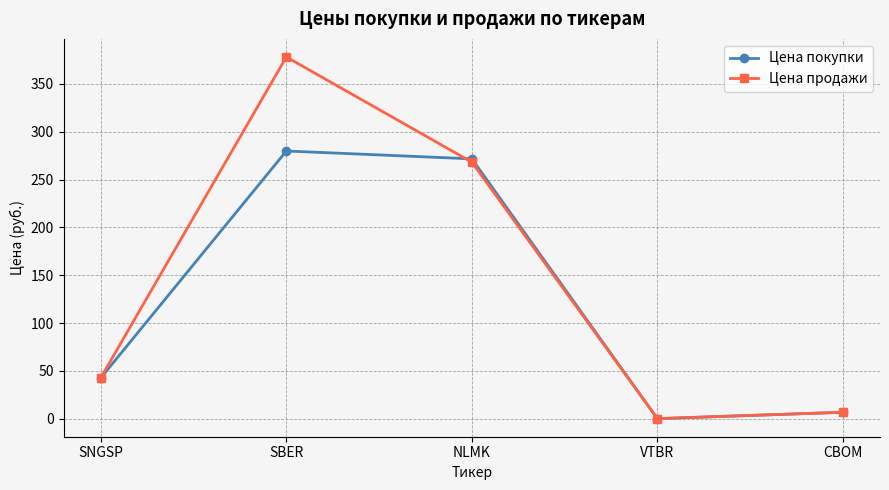

What is the value of the Цена покупки point at the 5th from the left?

6.7